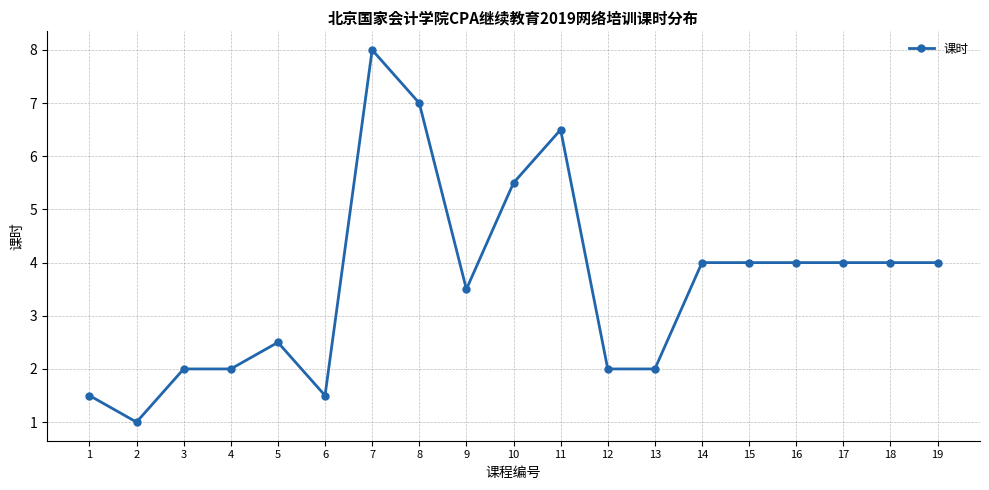

The value at 8 is 10.6. True or false?

False